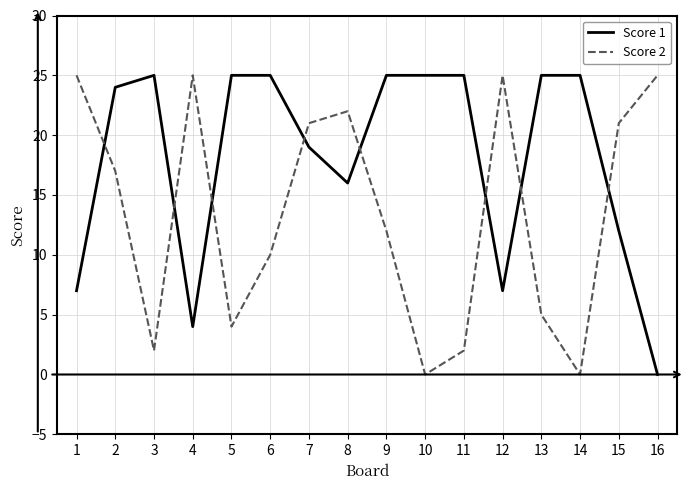

Does the chart display data point markers on the line(s)?

No